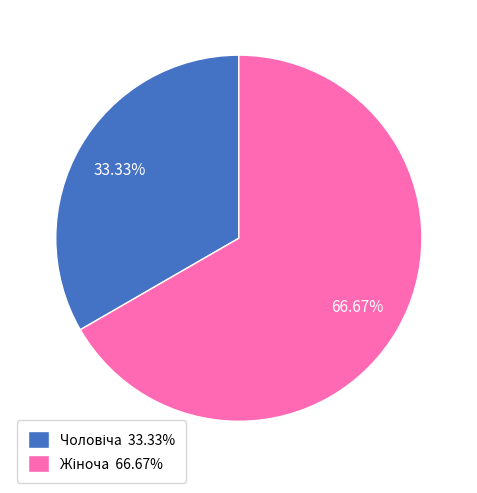

Is there a majority slice in this chart?

Yes